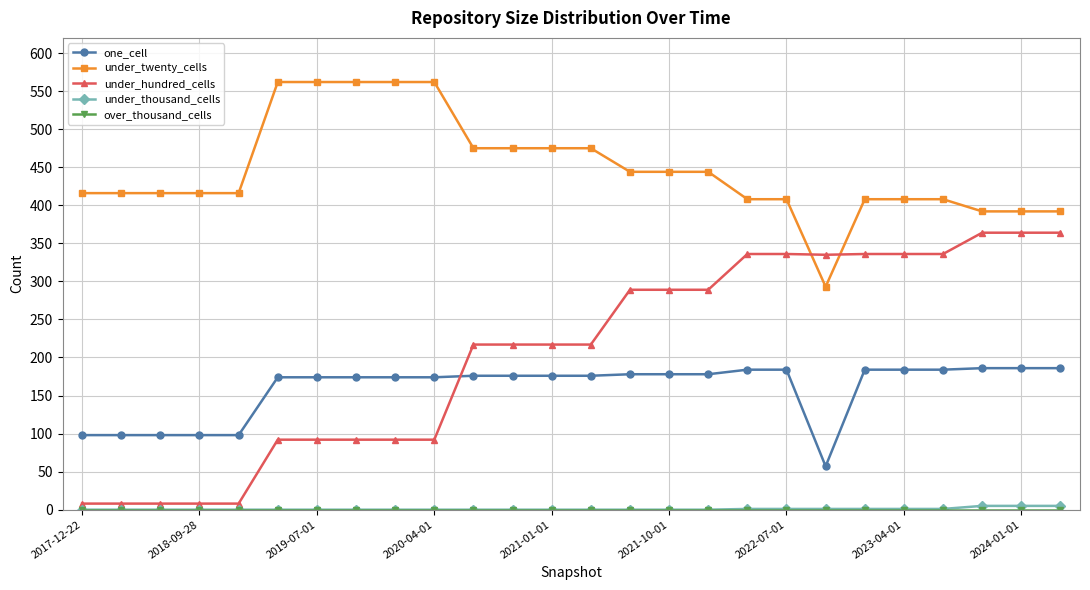

At how many categories does at least one series exceed 478?

5